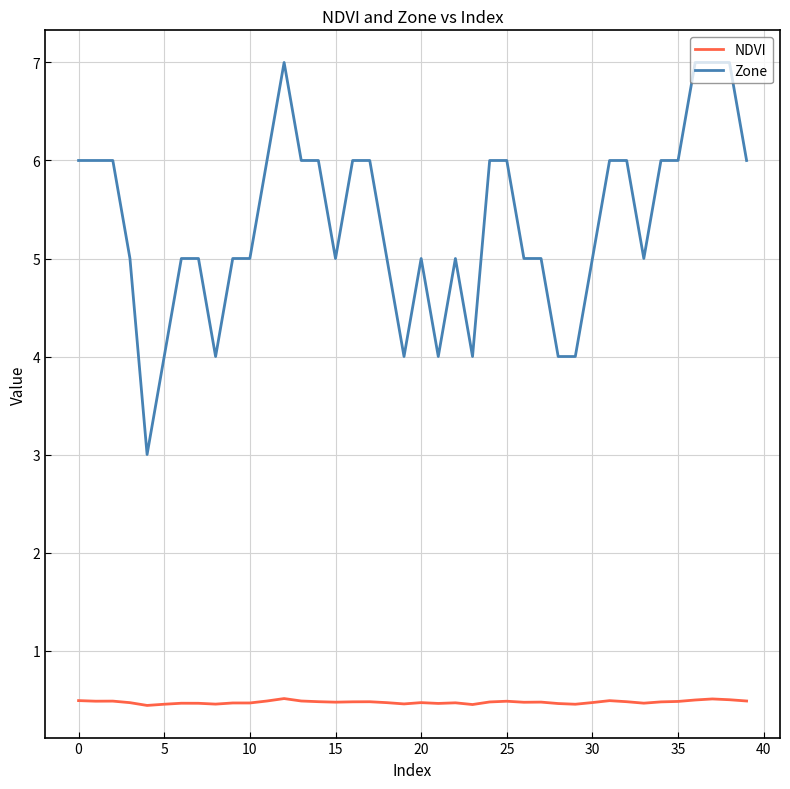

Which series has the largest range (max minus min)?

Zone